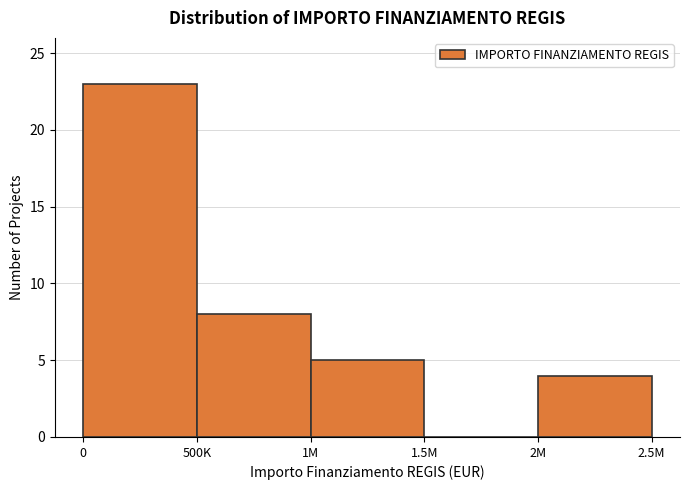

Reading left to right, extract all data points from this chart.

0=23	500K=8	1M=5	1.5M=0	2M=4